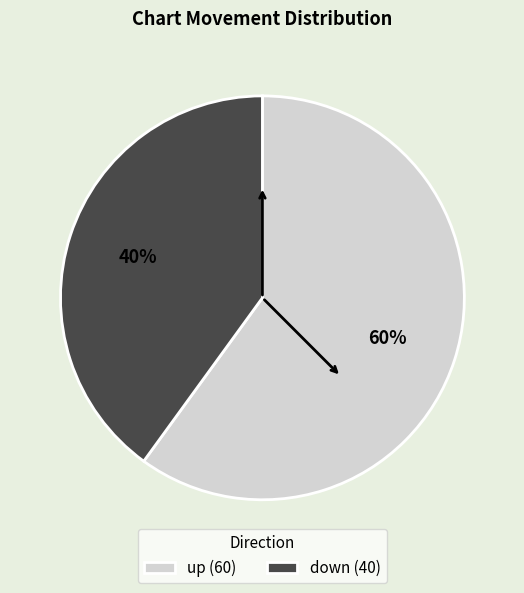

How many segments does this pie chart have?

2